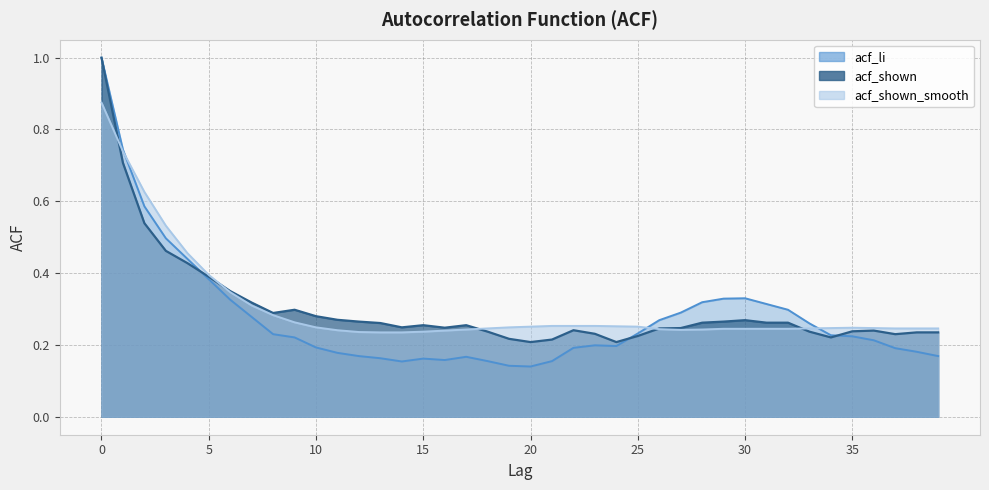

What is the highest value of the acf_shown series?

1.0